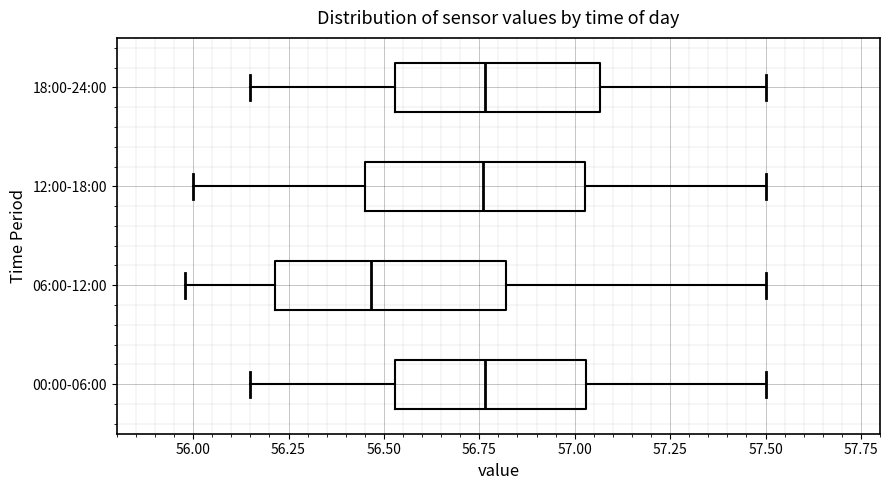

Where does the left whisker of the box for 06:00-12:00 end on the x-axis? The values are not printed on the chart, so give them approximately, as read against the axis.

56.00